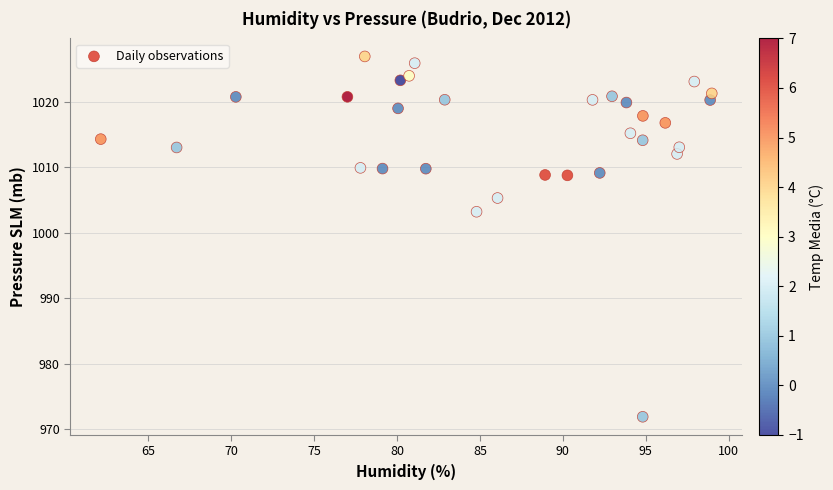

What is the range of X values (max minus min)?

36.8